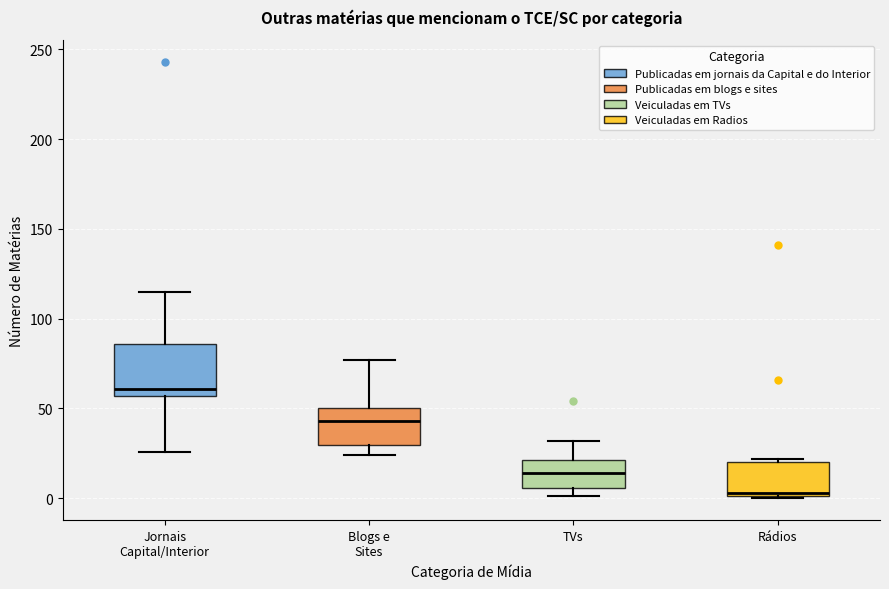

Reading left to right, transcribe this box plot: for each box, give where its median line is, the range the box spans, and where its two whiskers end, as read against the y-axis. The values are not printed on the chart, so give them approximately, as read against the axis.

Jornais Capital/Interior: median 60, box 55 to 85, whiskers 25 to 115
Blogs e Sites: median 45, box 30 to 50, whiskers 25 to 75
TVs: median 15, box 5 to 20, whiskers 0 to 30
Rádios: median 5, box 0 to 20, whiskers 0 to 20 (just above the box's upper edge)